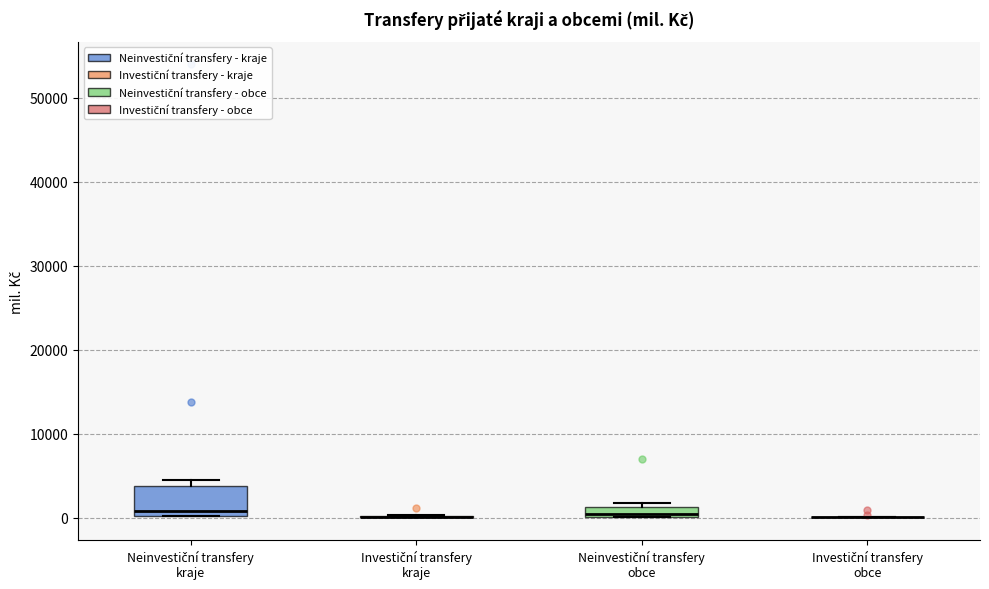

Comparing the boxes themselves (not the whiskers), which one is the tallest?

Neinvestiční transfery kraje